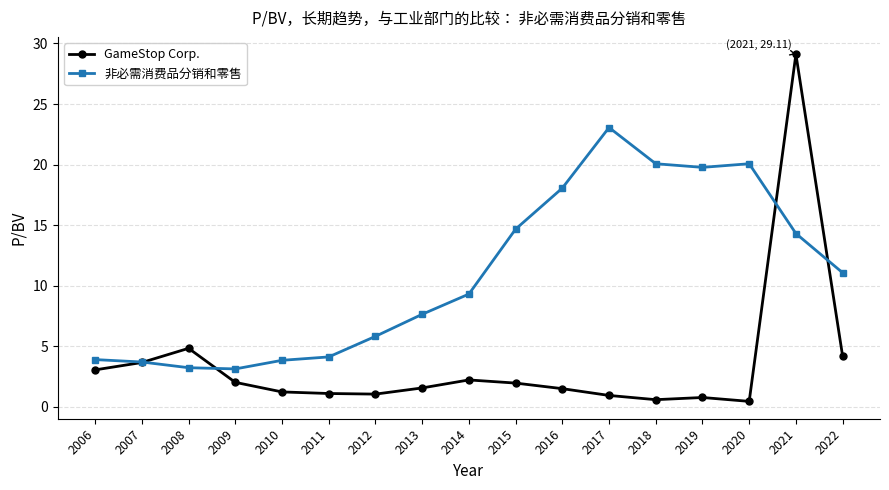

At which category does GameStop Corp. reach its first local peak?

2008